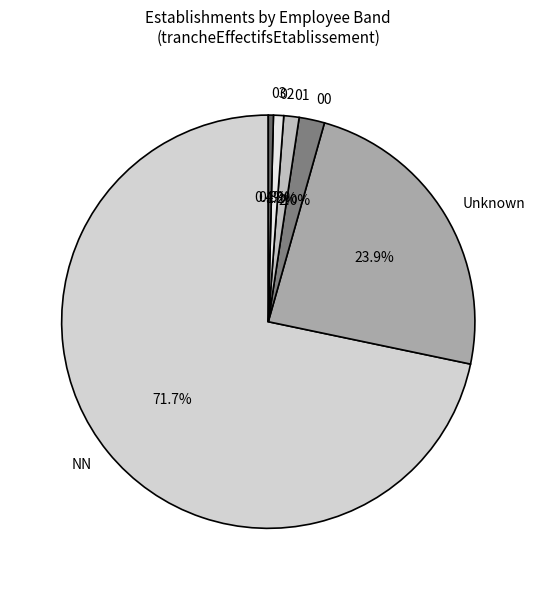

What is the largest slice in the pie chart?

NN